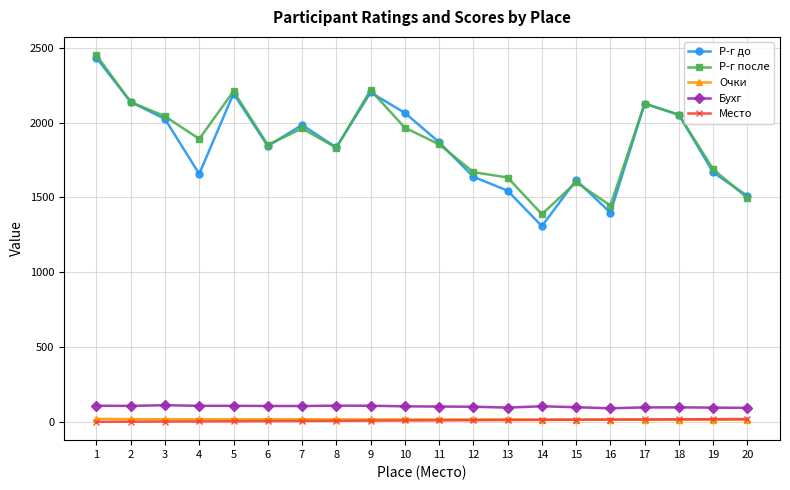

True or false: Бухг and Очки intersect in this chart.

False